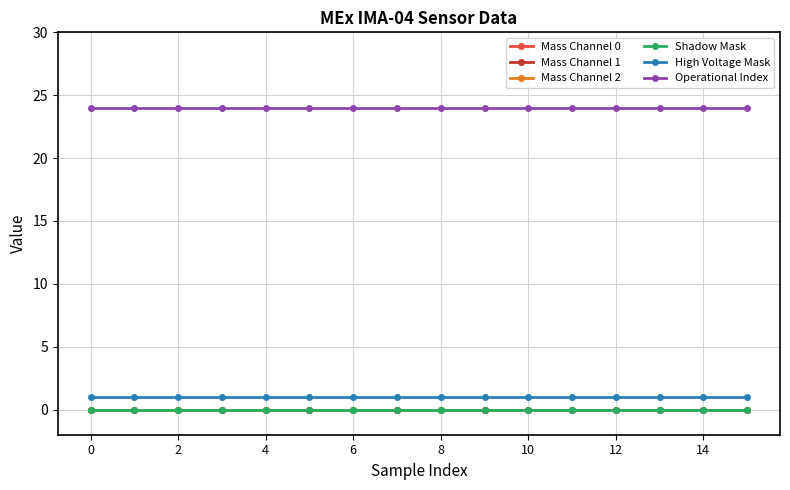

True or false: Shadow Mask has more than 0 points higher than both neighbors.

False